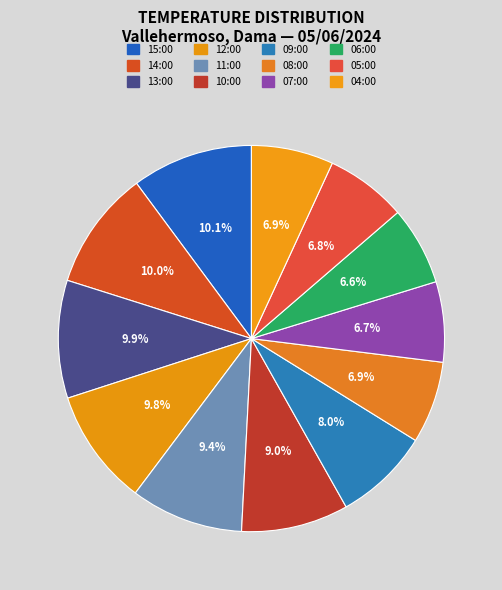

To the nearest percent, what portion does 05:00 represent?

7%